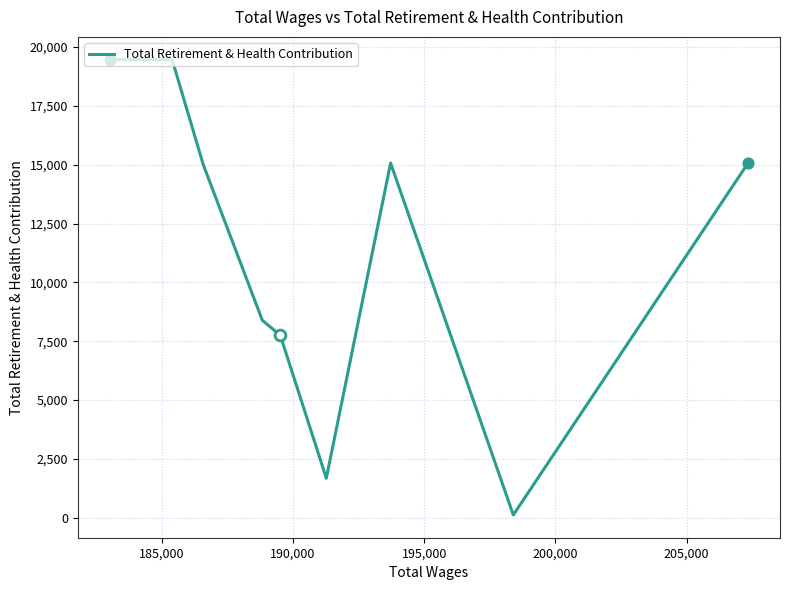

What is the difference between the maximum and minimum values?

19334